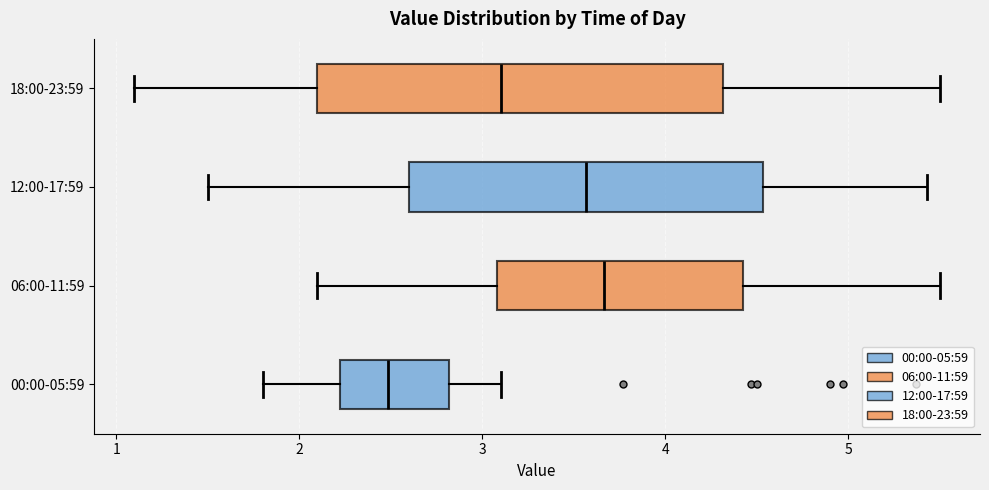

Reading bottom to top, transcribe this box plot: for each box, give where its median line is, the range the box spans, and where its two whiskers end, as read against the x-axis. The values are not printed on the chart, so give them approximately, as read against the axis.

00:00-05:59: median 2.5, box 2.2 to 2.8, whiskers 1.8 to 3.1
06:00-11:59: median 3.7, box 3.1 to 4.4, whiskers 2.1 to 5.5
12:00-17:59: median 3.6, box 2.6 to 4.5, whiskers 1.5 to 5.4
18:00-23:59: median 3.1, box 2.1 to 4.3, whiskers 1.1 to 5.5